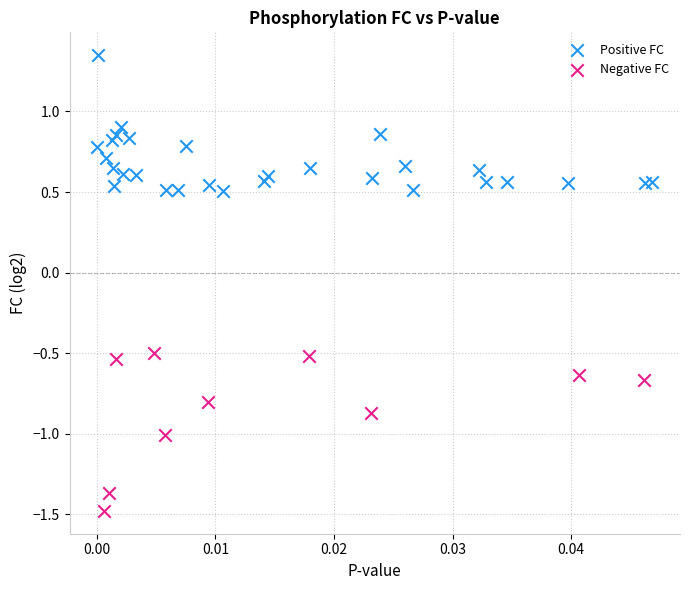

Which series contains the highest Y value?

Positive FC